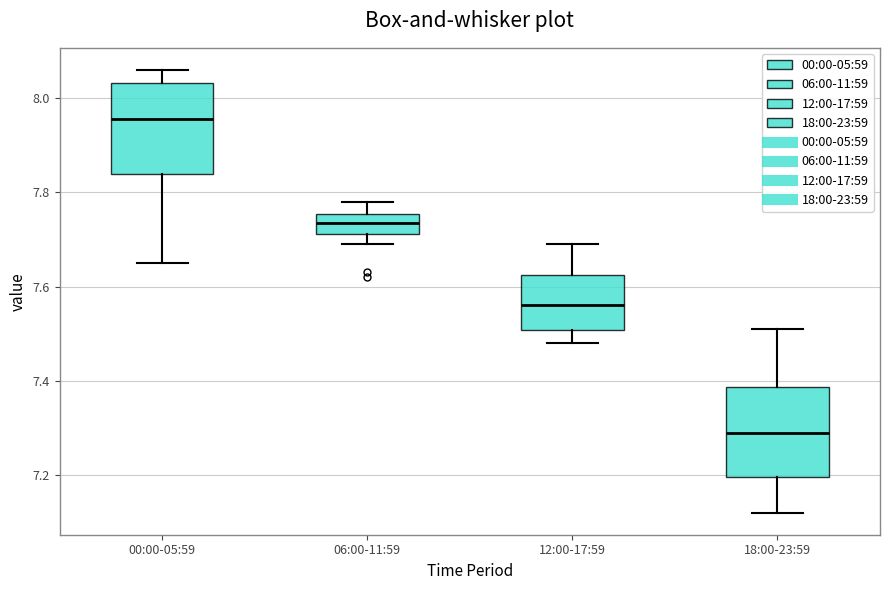

Which box's median line is the highest?

00:00-05:59